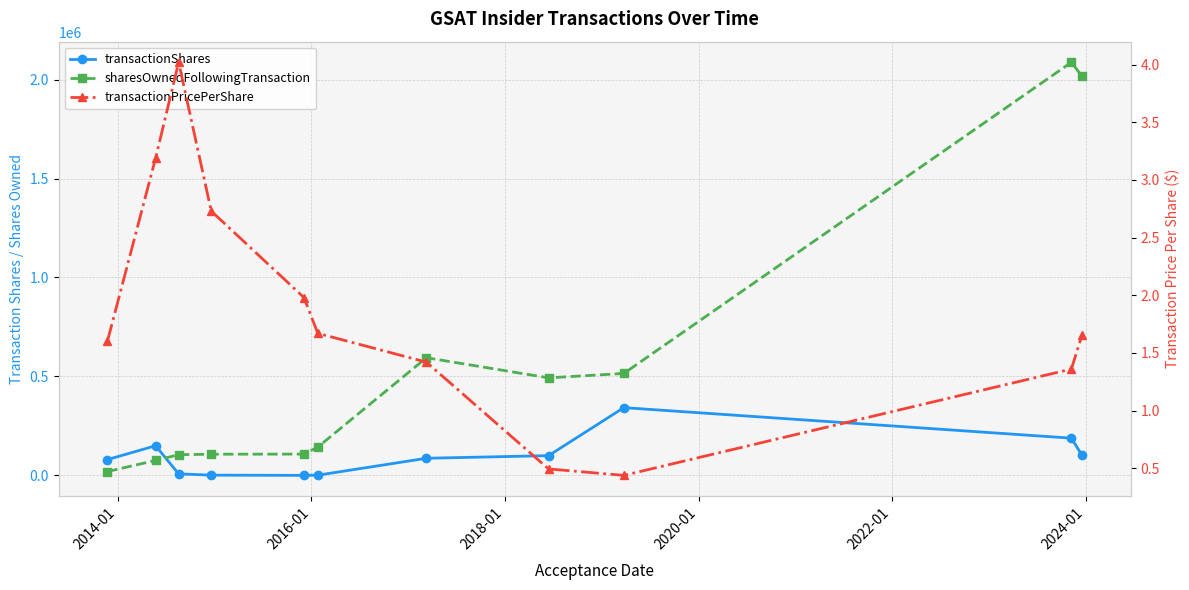

True or false: sharesOwnedFollowingTransaction has more than 1 points higher than both neighbors.

True